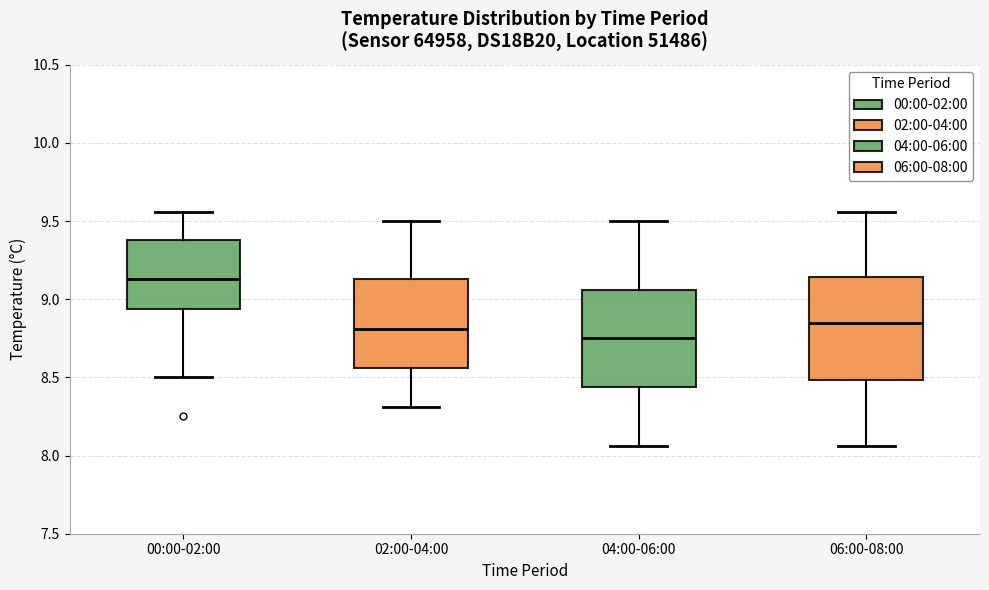

Which box has the highest median line?

00:00-02:00